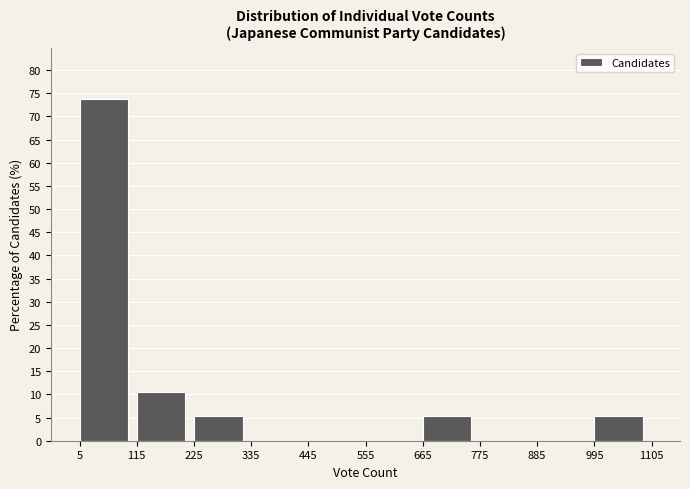

What is the height of the bar covering 1000 to 1100 on the x-axis? Neither the bar edges nor the heights are printed on the chart, so give them approximately, as read against the axes.

5.5